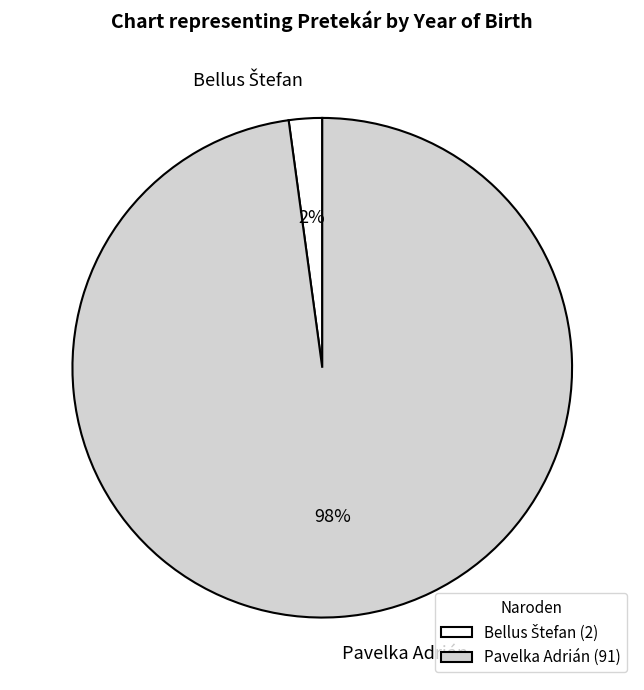

How many segments does this pie chart have?

2